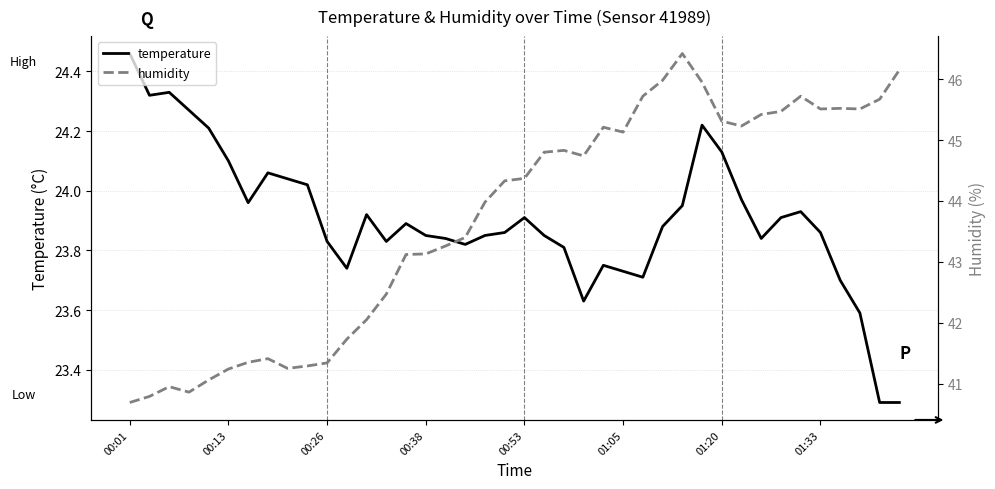

What is the difference between the maximum and second lowest values in the humidity series?

5.6